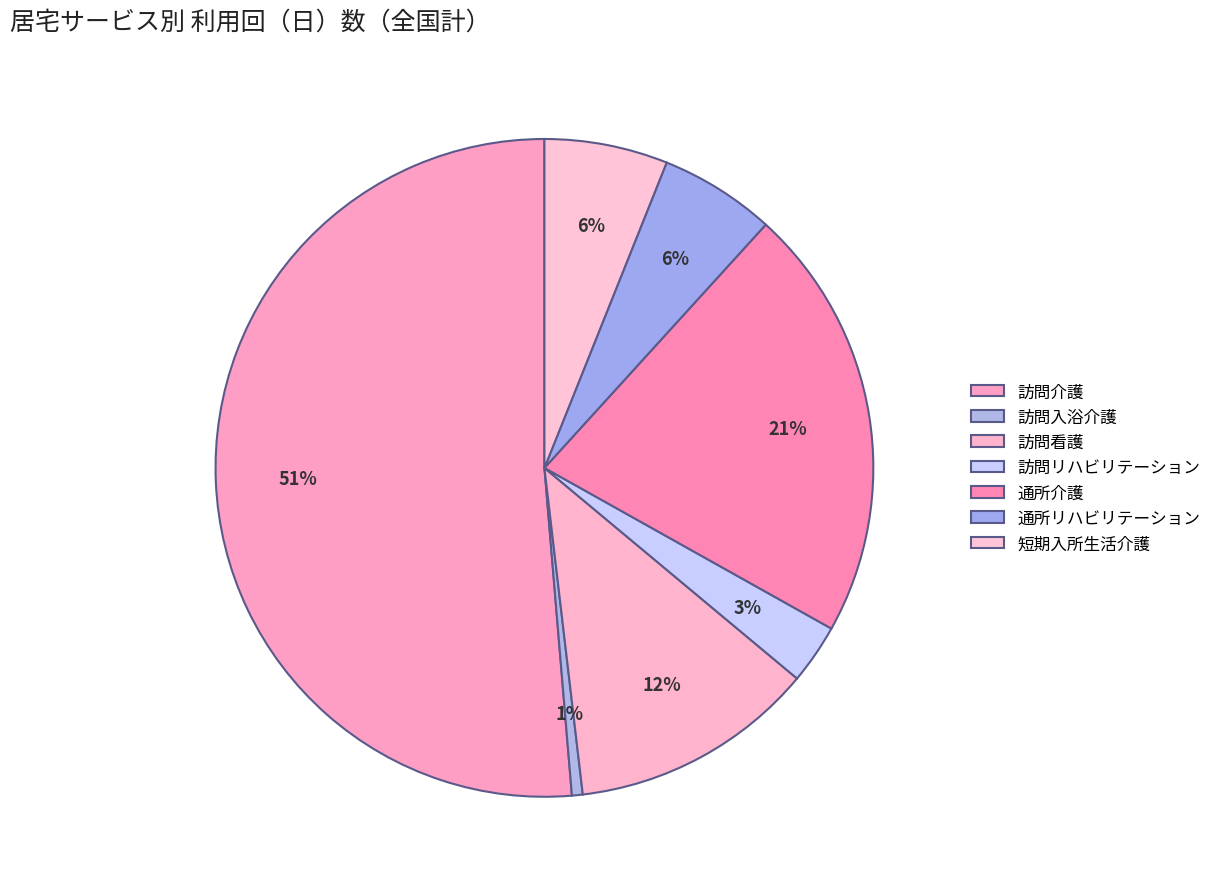

Count the number of slices in the pie.

7